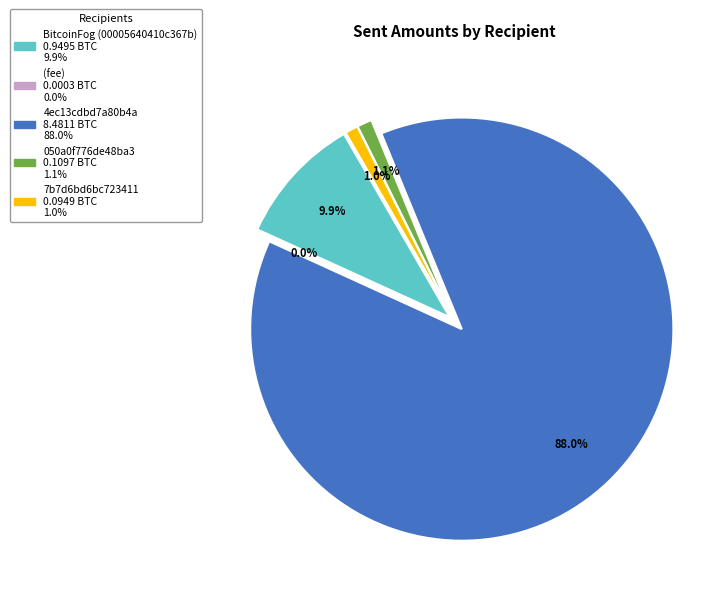

Do 4ec13cdbd7a80b4a and 050a0f776de48ba3 together represent more than half of the pie?

Yes